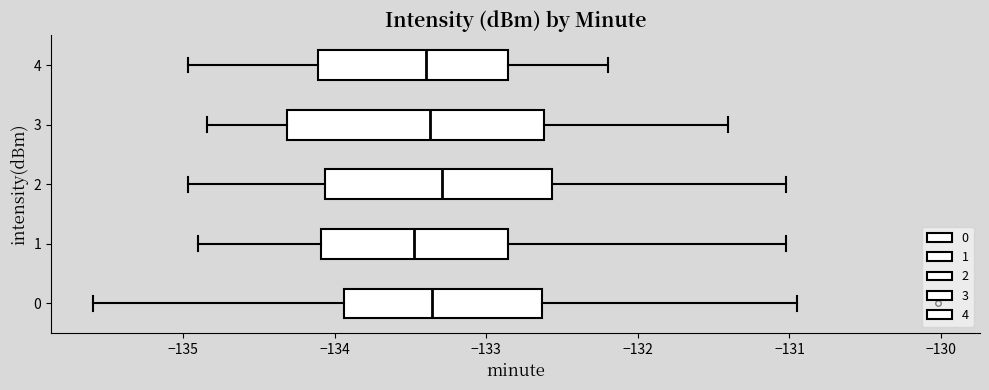

Reading bottom to top, transcribe this box plot: for each box, give where its median line is, the range the box spans, and where its two whiskers end, as read against the x-axis. The values are not printed on the chart, so give them approximately, as read against the axis.

0: median -133.4, box -133.9 to -132.6, whiskers -135.6 to -131.0
1: median -133.5, box -134.1 to -132.9, whiskers -134.9 to -131.0
2: median -133.3, box -134.1 to -132.6, whiskers -135.0 to -131.0
3: median -133.4, box -134.3 to -132.6, whiskers -134.8 to -131.4
4: median -133.4, box -134.1 to -132.9, whiskers -135.0 to -132.2